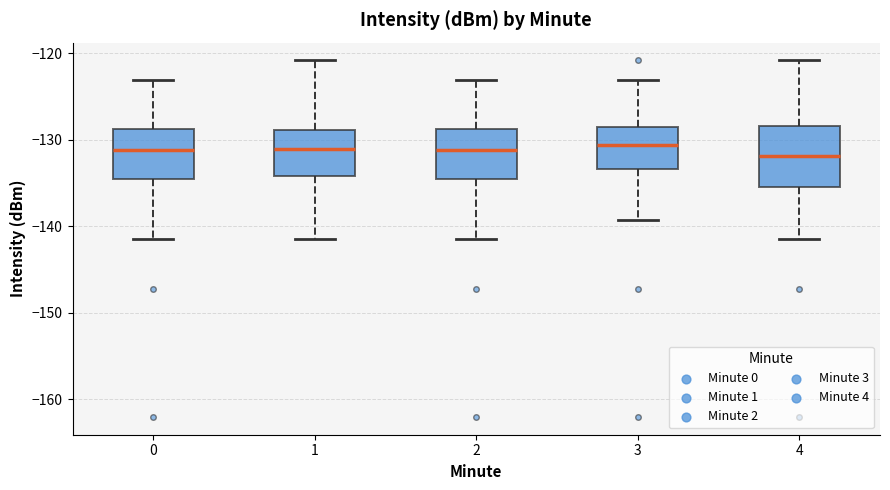

Comparing the boxes themselves (not the whiskers), which one is the tallest?

4